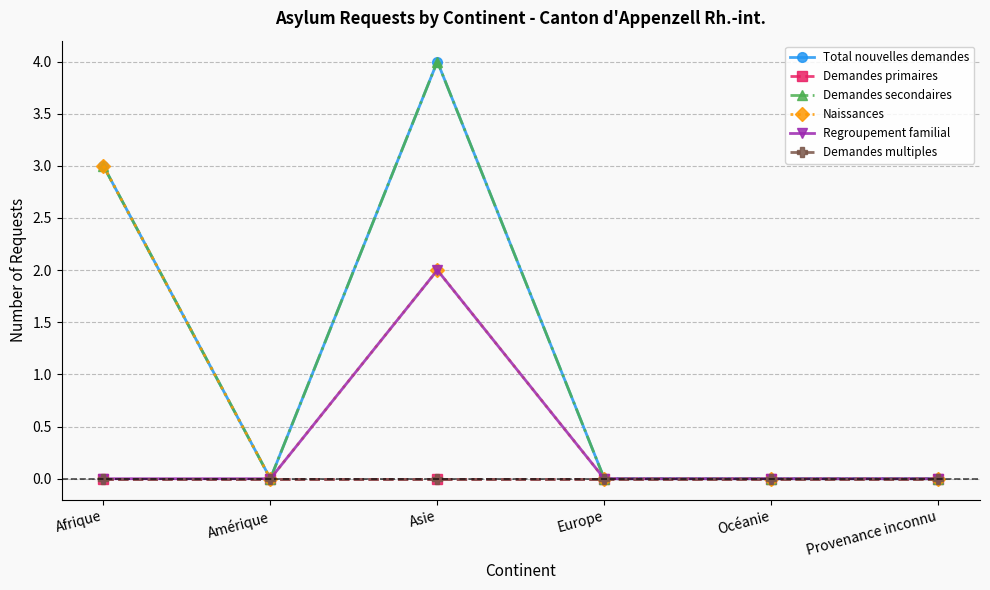

What is the difference between the maximum and minimum values in the Naissances series?

3